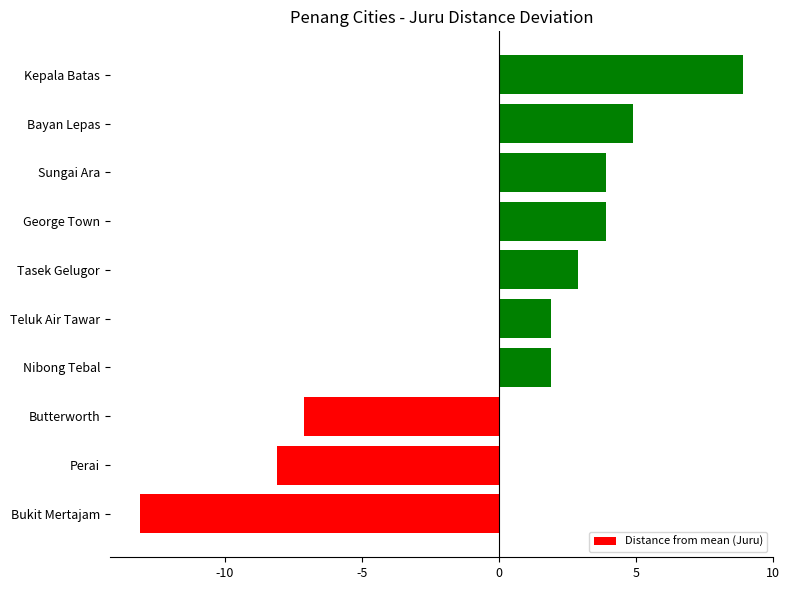

How many values are above zero?

7